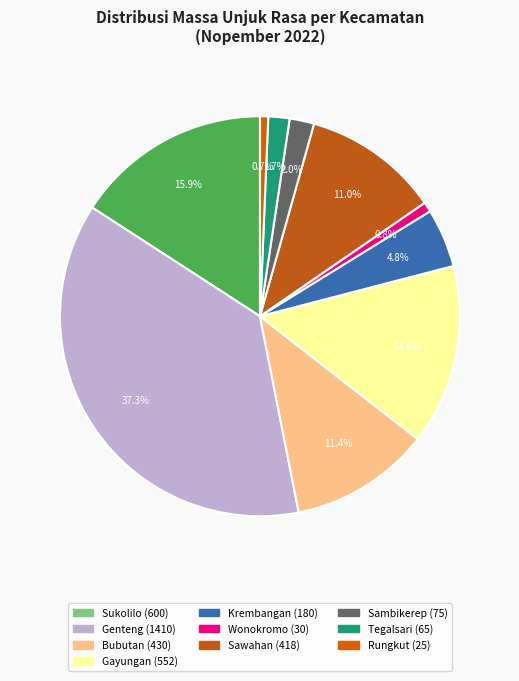

How many segments does this pie chart have?

10